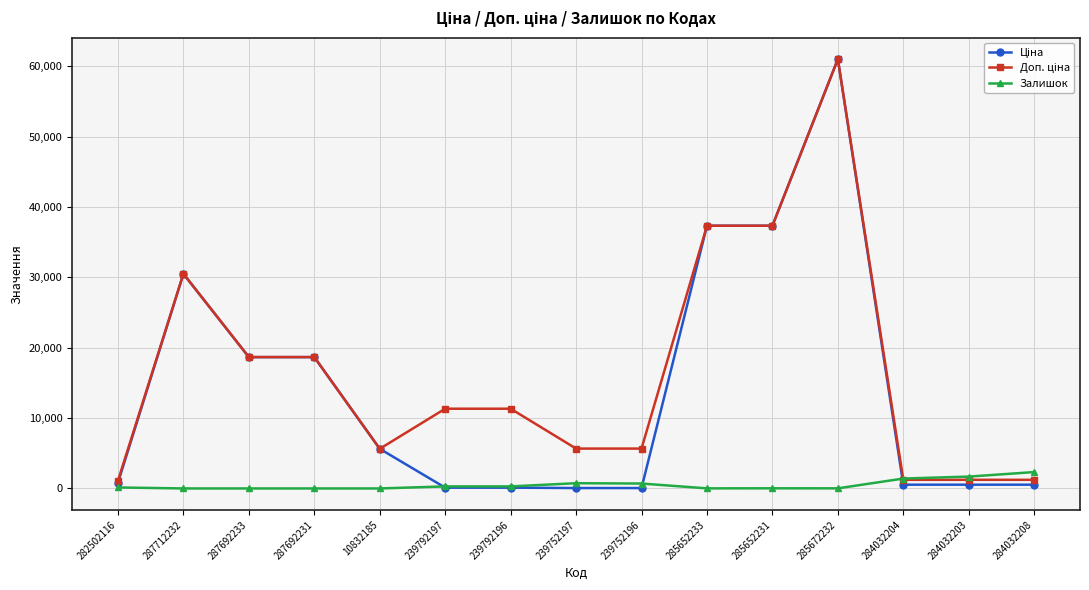

How many categories are shown in the chart?

15